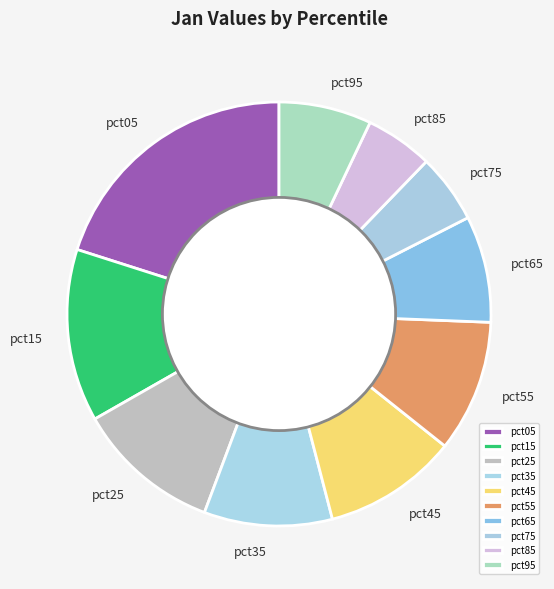

Which has a higher value, pct65 or pct75?

pct65